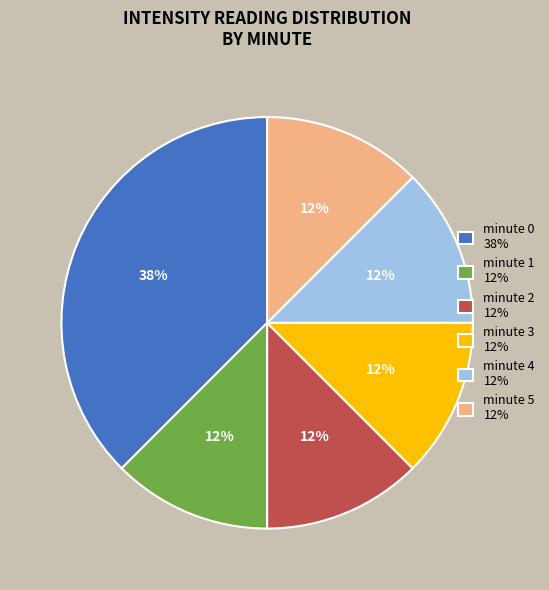

Which category has the biggest portion of the pie?

minute 0